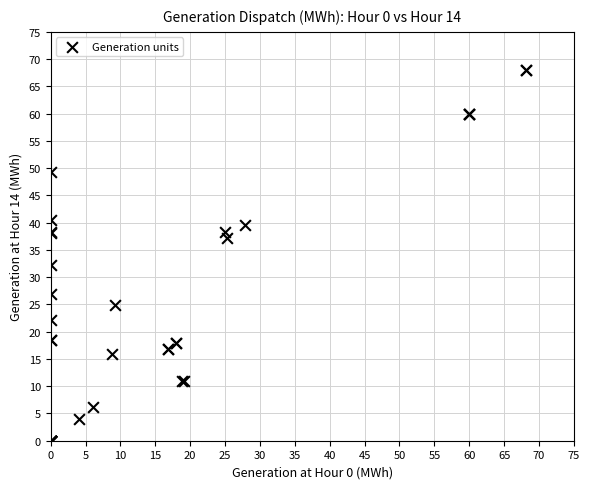

What Y value in the scatter plot is closest to 34?

32.2